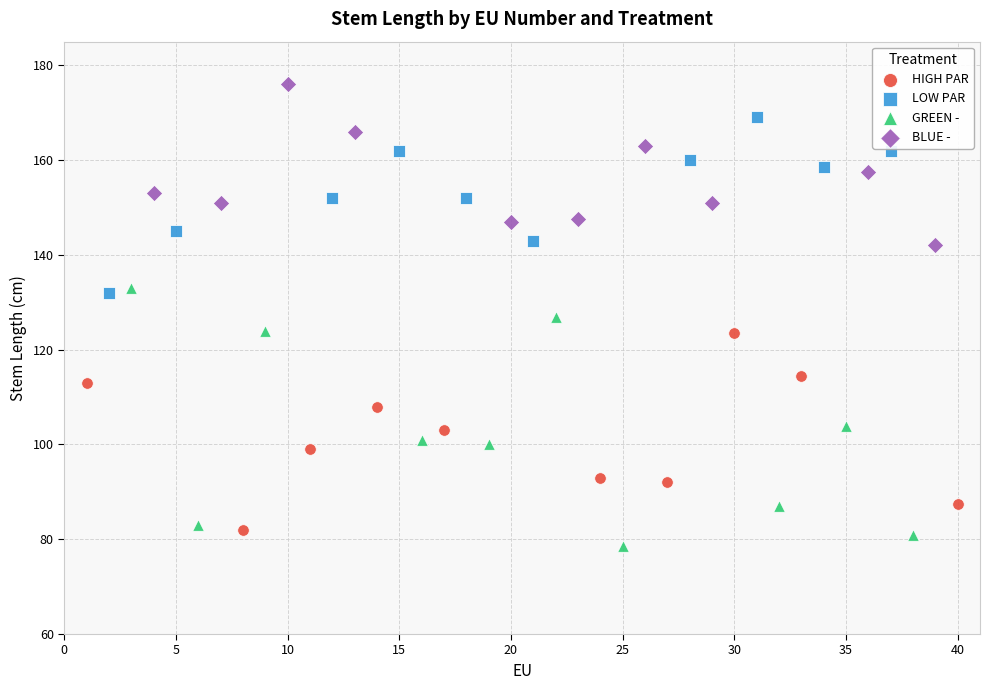

Which series reaches the minimum Y coordinate?

GREEN -